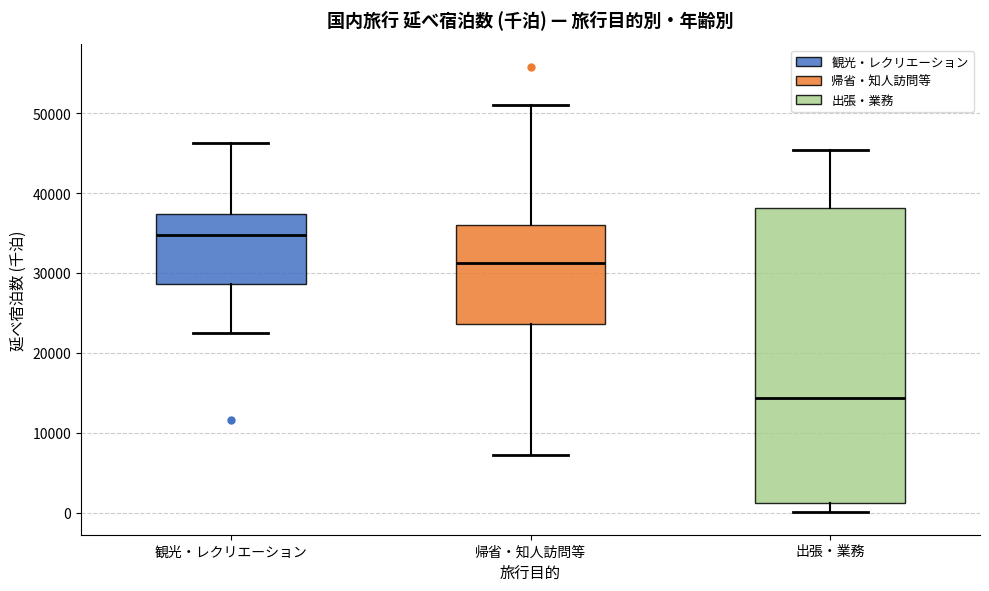

Where does the median line of the box for 帰省・知人訪問等 sit on the y-axis? The values are not printed on the chart, so give them approximately, as read against the axis.

31000